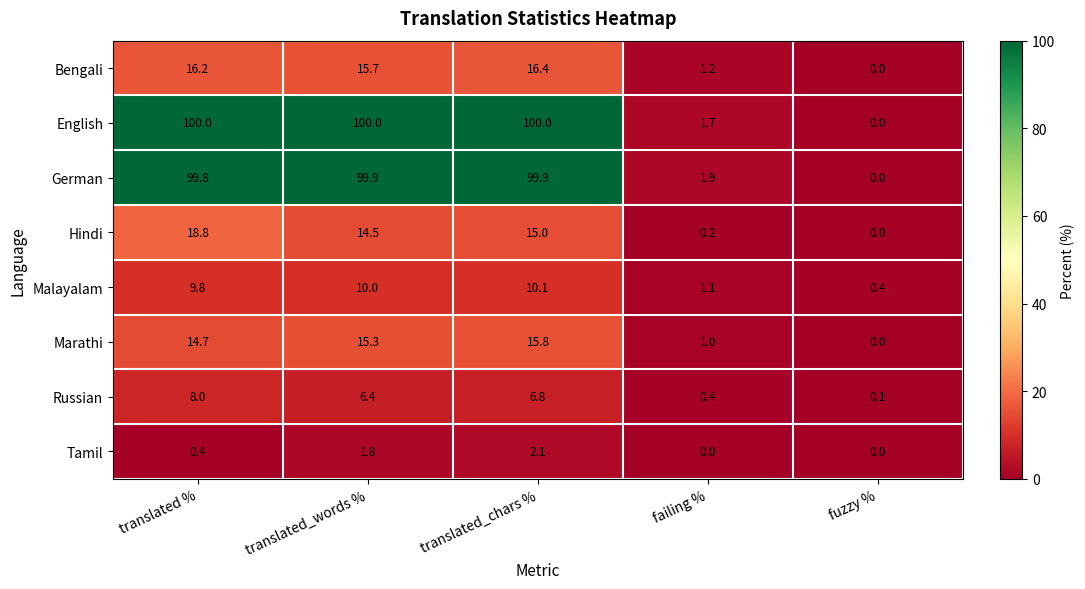

How many distinct data groups are displayed?

8